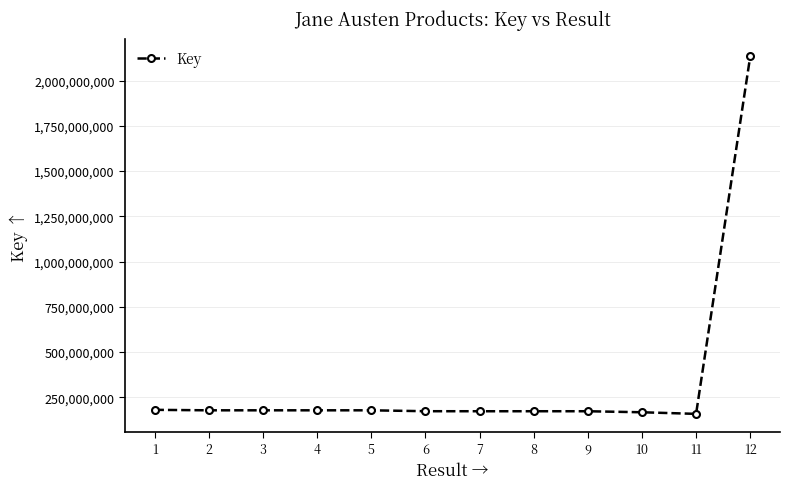

What is the difference between the values at 11 and 1?

22280453